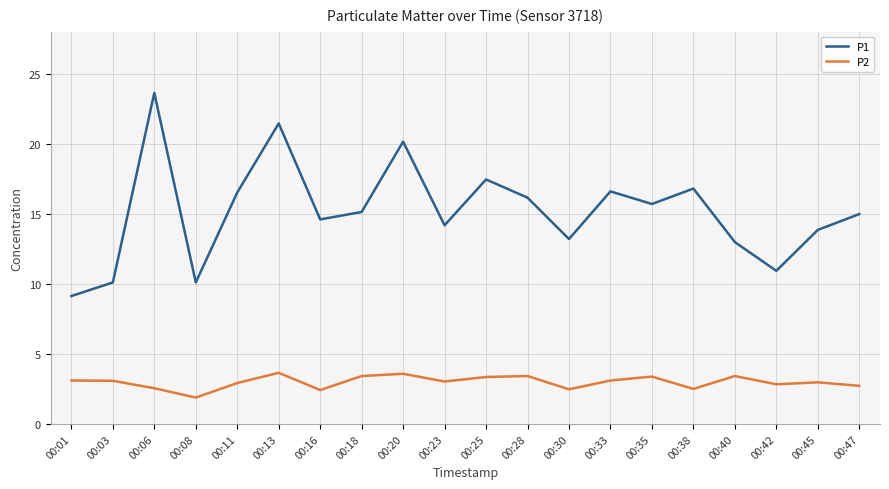

Which series changed the most between 00:06 and 00:11?

P1